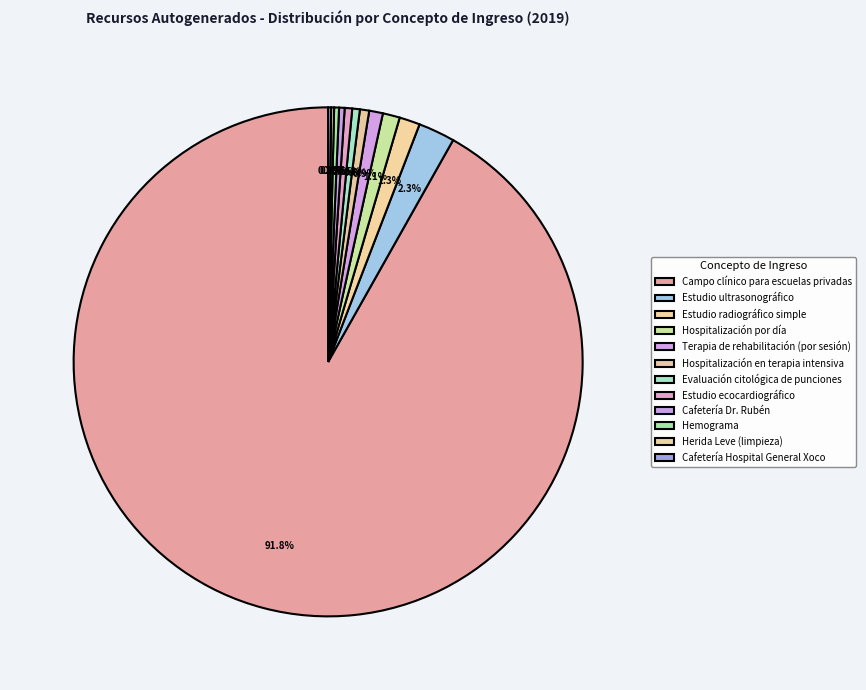

Is it true that Estudio ecocardiográfico is 0% of the pie?

True